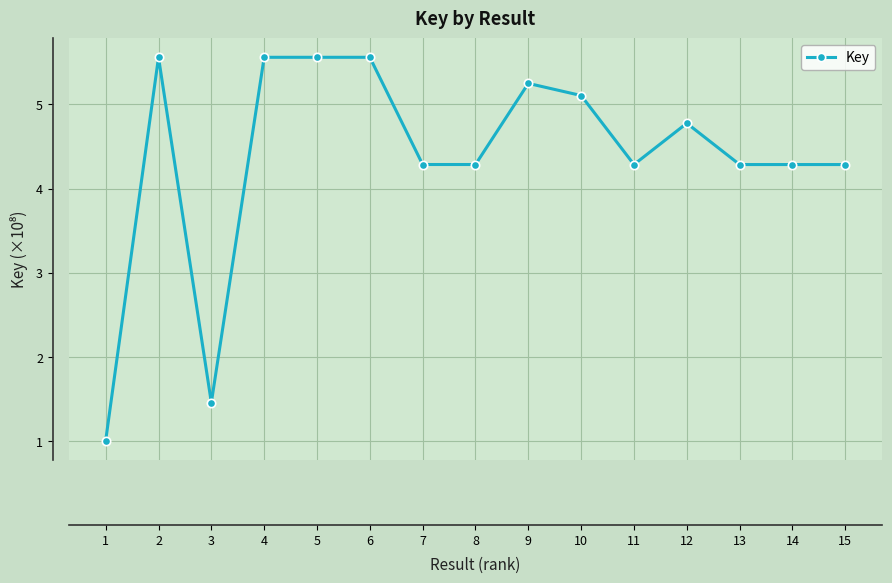

At which label does the data first exceed 4?

2